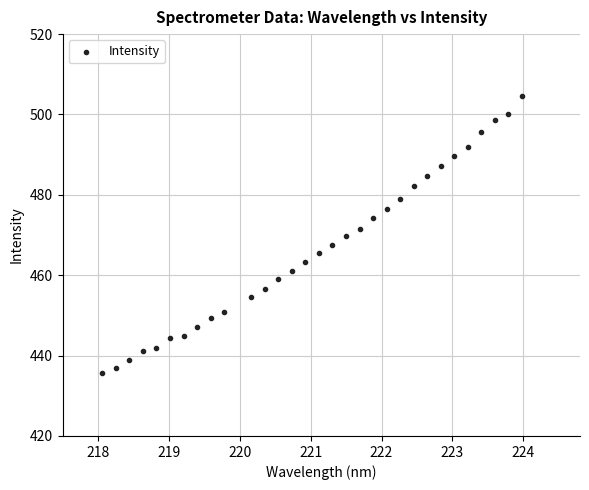

What is the range of X values (max minus min)?

5.9